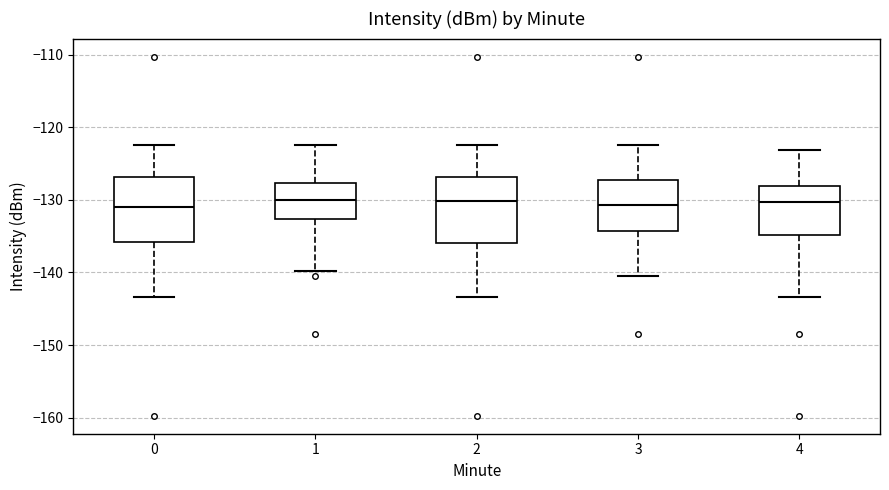

Reading left to right, transcribe this box plot: for each box, give where its median line is, the range the box spans, and where its two whiskers end, as read against the y-axis. The values are not printed on the chart, so give them approximately, as read against the axis.

0: median -131, box -136 to -127, whiskers -143 to -123
1: median -130, box -133 to -128, whiskers -140 to -123
2: median -130, box -136 to -127, whiskers -143 to -123
3: median -131, box -134 to -127, whiskers -140 to -123
4: median -130, box -135 to -128, whiskers -143 to -123